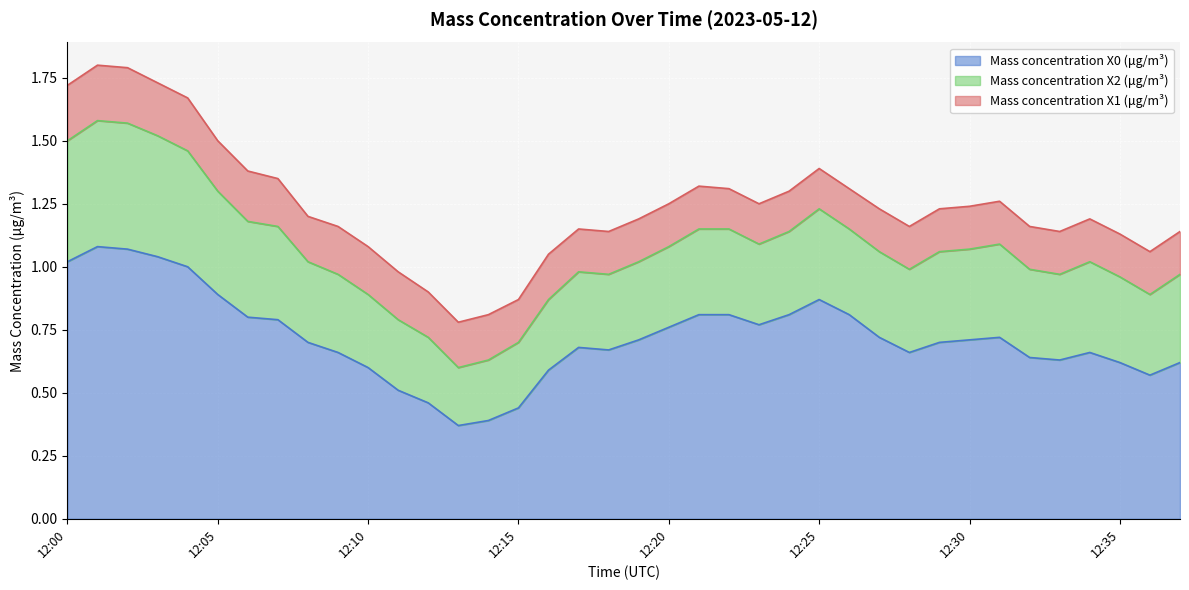

What is the value of the Mass concentration X2 (μg/m³) point at the 2nd from the left?

0.5